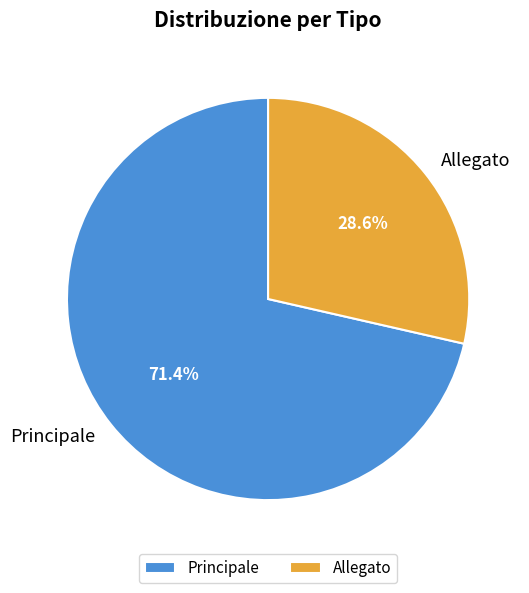

To the nearest percent, what is the difference between the largest and smallest slice percentages?

43%